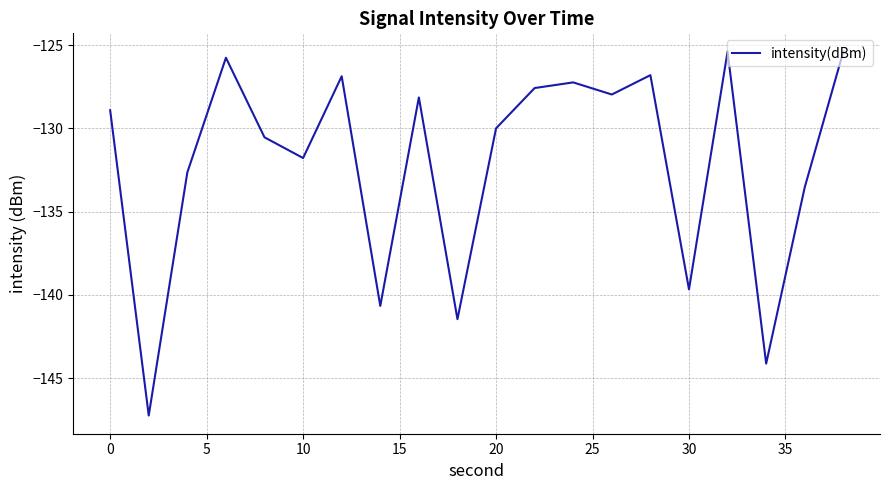

What is the difference between the maximum and minimum values?

21.9